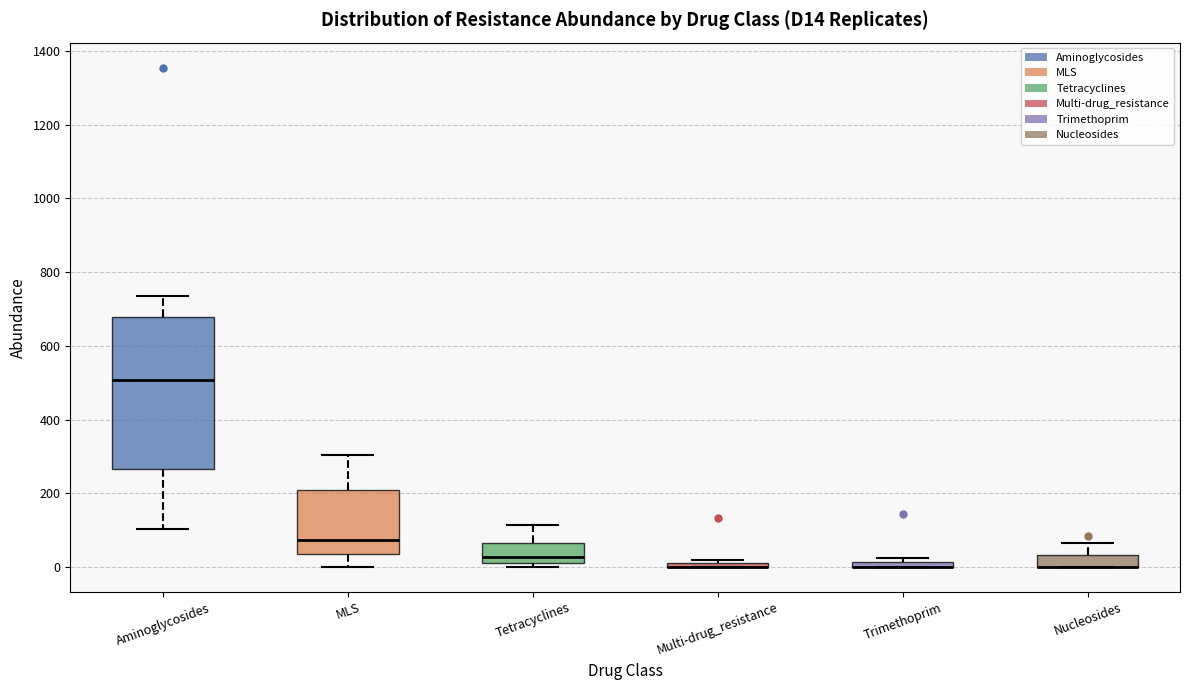

Where does the upper whisker of the box for Nucleosides end on the y-axis? The values are not printed on the chart, so give them approximately, as read against the axis.

60